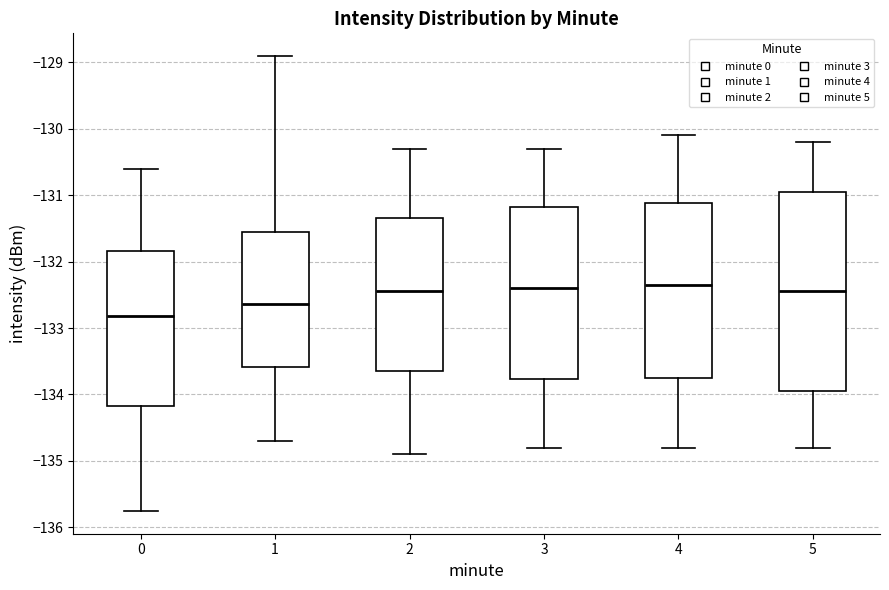

Which box is the tallest, from its lower edge to its upper edge?

5